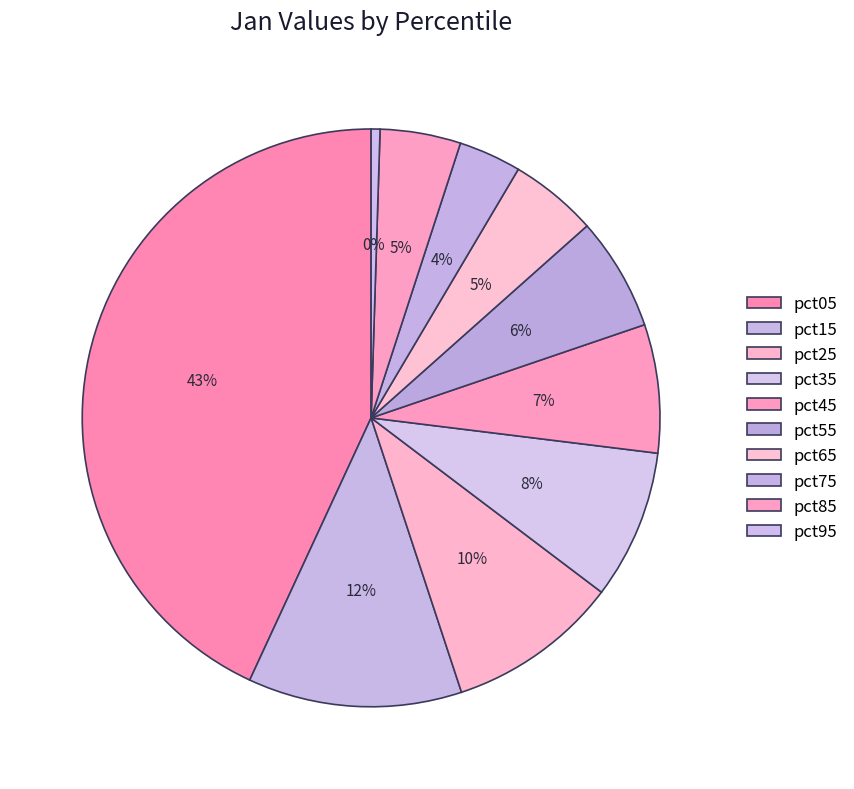

Does pct25 represent more than half of the total?

No